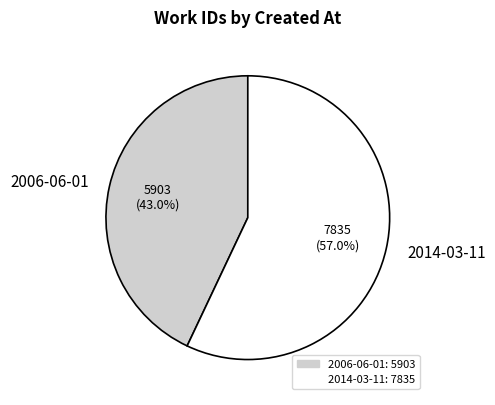

What is the ratio of the value at 2014-03-11 to the value at 2006-06-01?

1.3